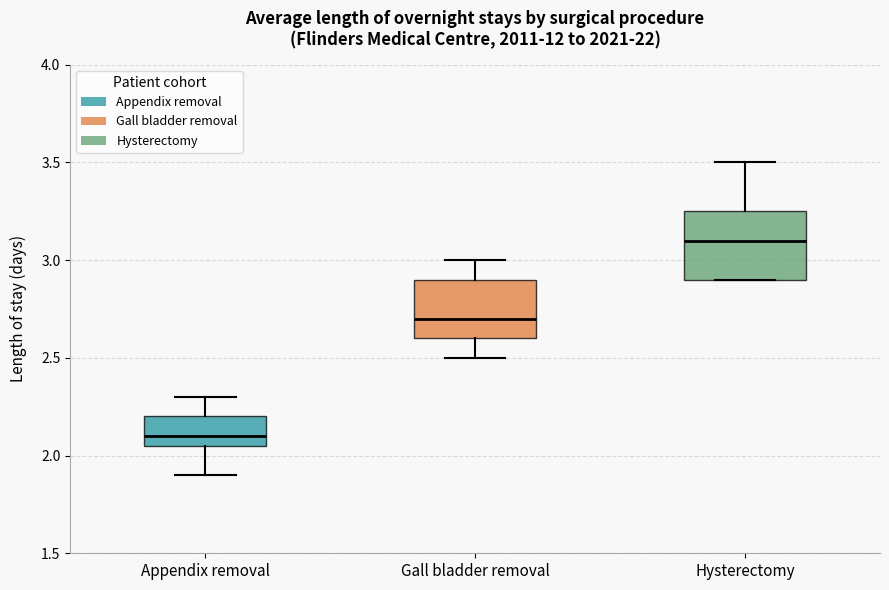

Reading left to right, read every box against the y-axis: the position of its median line, the range the box covers, and the ends of its whiskers. The values are not printed on the chart, so give them approximately, as read against the axis.

Appendix removal: median 2.10, box 2.05 to 2.20, whiskers 1.90 to 2.30
Gall bladder removal: median 2.70, box 2.60 to 2.90, whiskers 2.50 to 3.00
Hysterectomy: median 3.10, box 2.90 to 3.25, whiskers 2.90 to 3.50